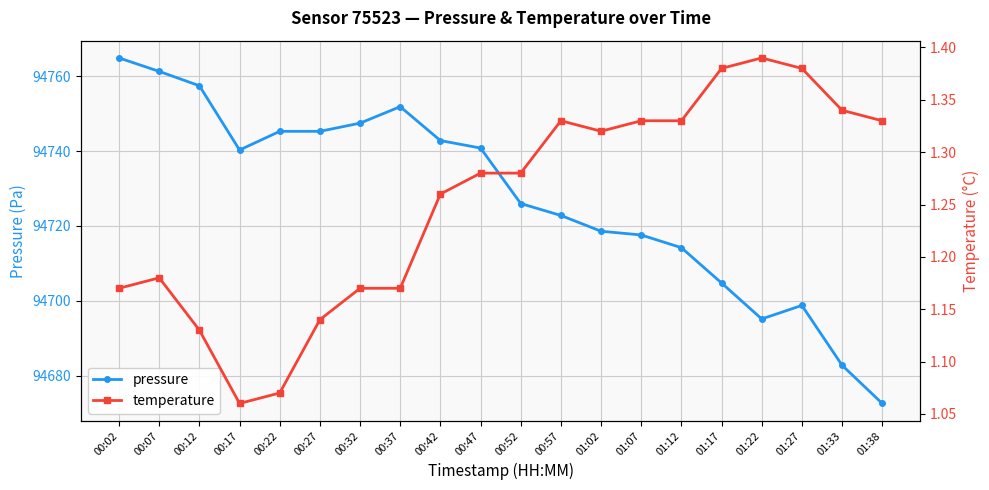

At which category does temperature reach its first local valley?

00:17